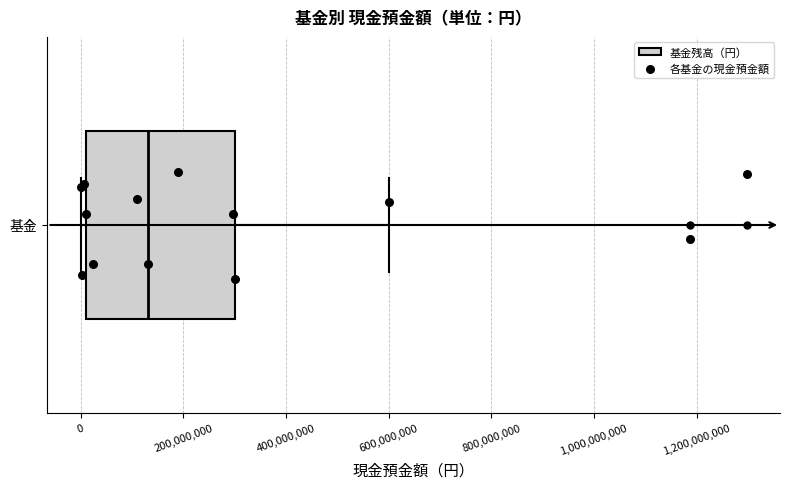

Read this box plot against the x-axis: the position of the median line, the range covered by the box, and the ends of both whiskers. The values are not printed on the chart, so give them approximately, as read against the axis.

median 140000000, box 20000000 to 300000000, whiskers 0 to 600000000